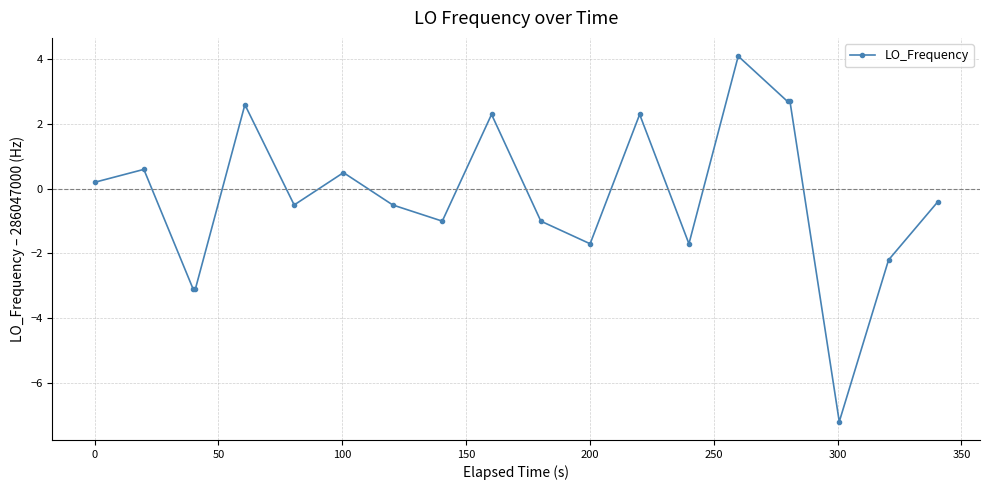

What is the value of the 9th point from the left?

-1.0